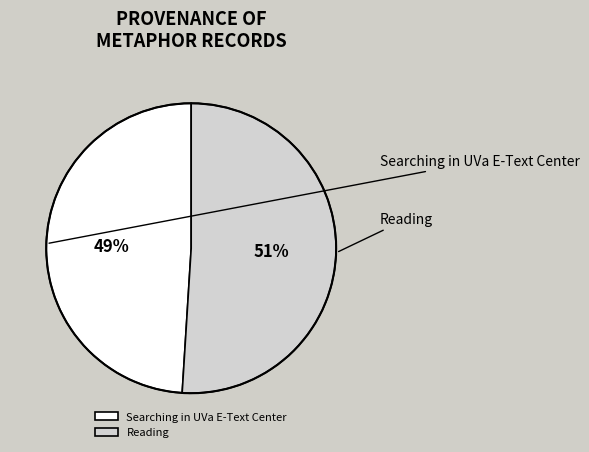

Count the number of slices in the pie.

2